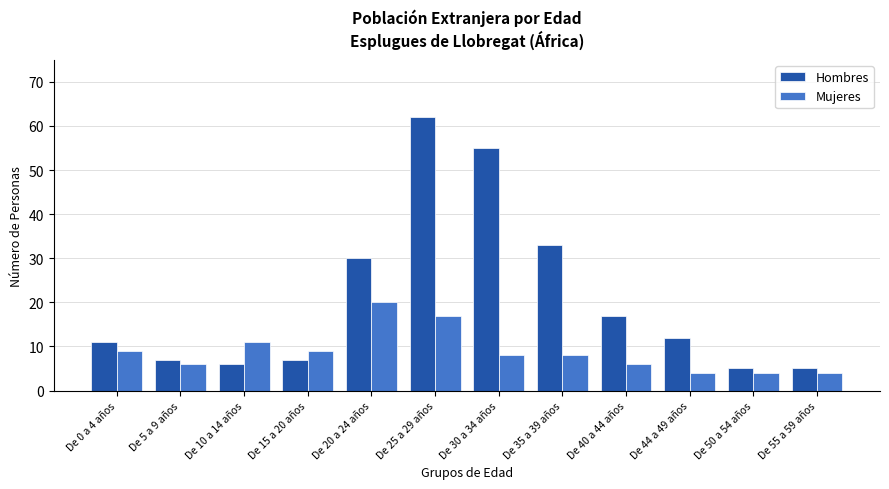

What is the value of the Mujeres bar at the 12th from the left?

4